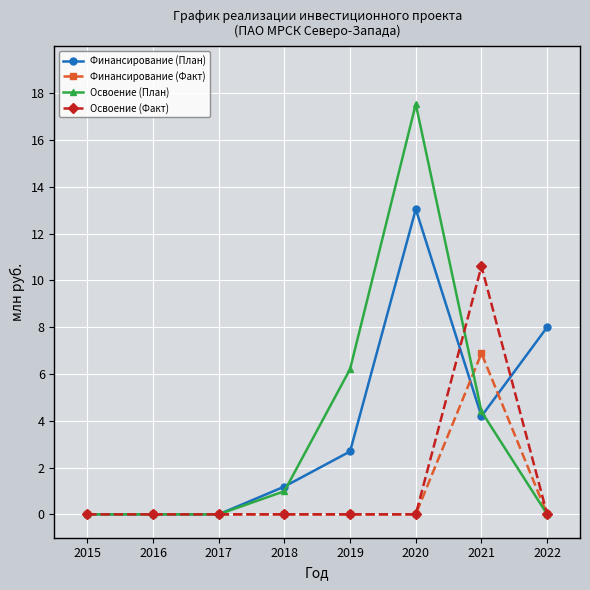

What is the difference between the maximum and minimum values in the Финансирование (План) series?

13.0